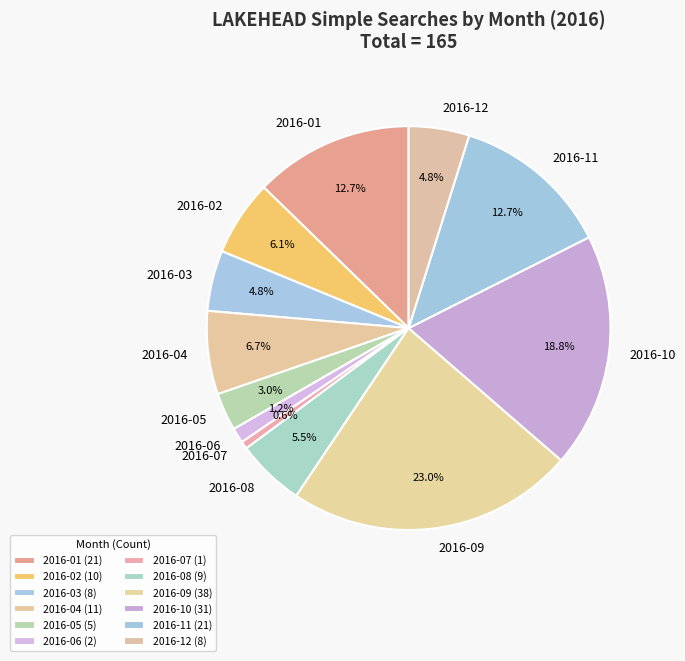

How many segments does this pie chart have?

12